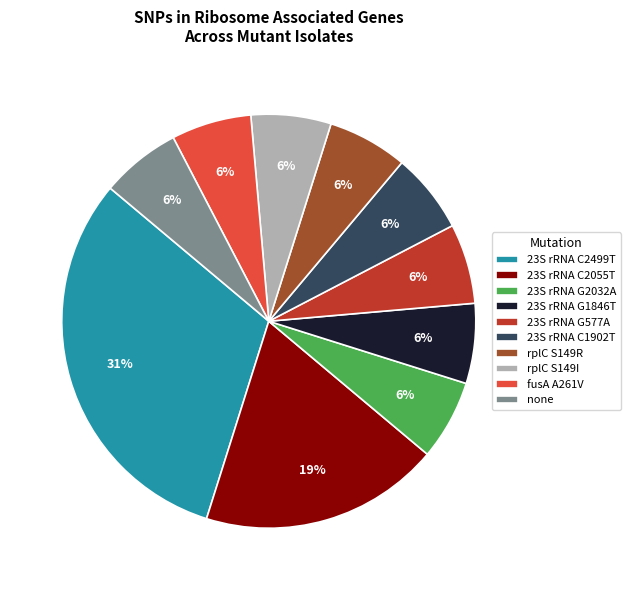

Which slice is the largest?

23S rRNA C2499T